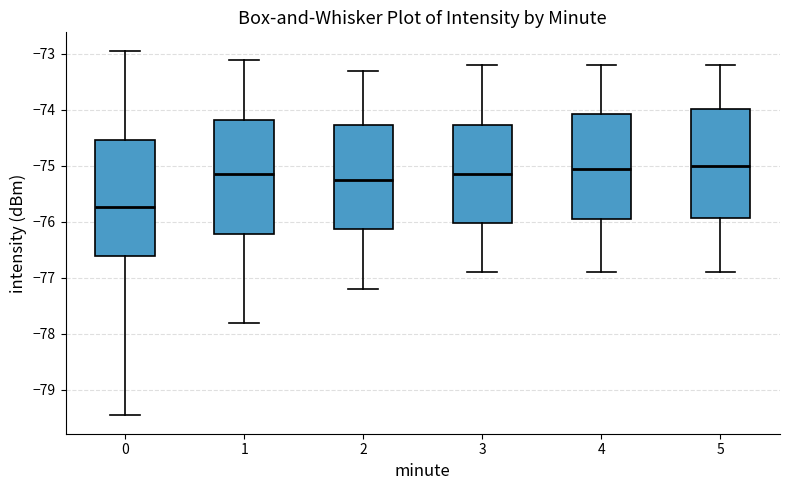

Which box has the lowest median line?

0